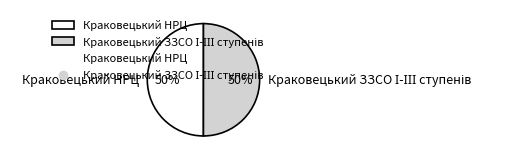

To the nearest percent, what percentage of the pie is Краковецький НРЦ?

50%